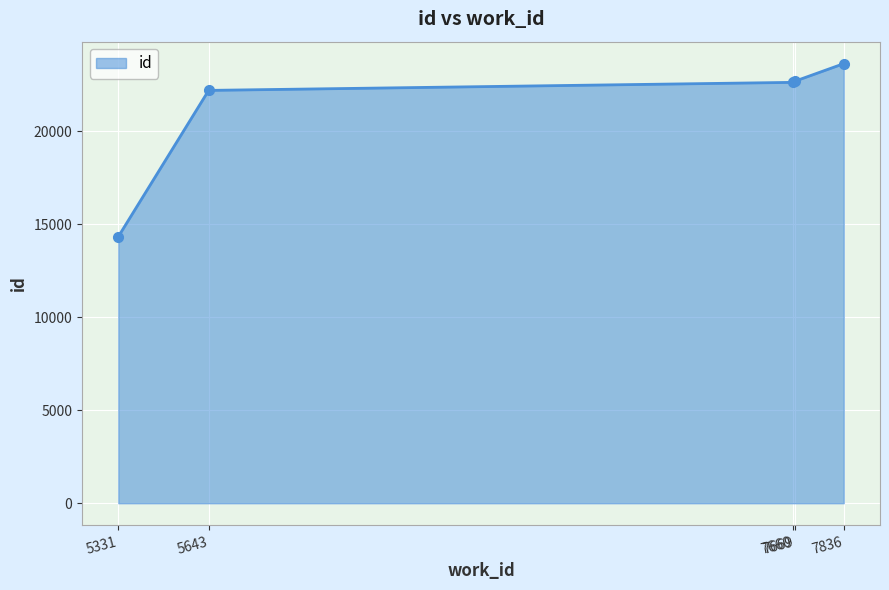

The value at 7669 is 22685. True or false?

True